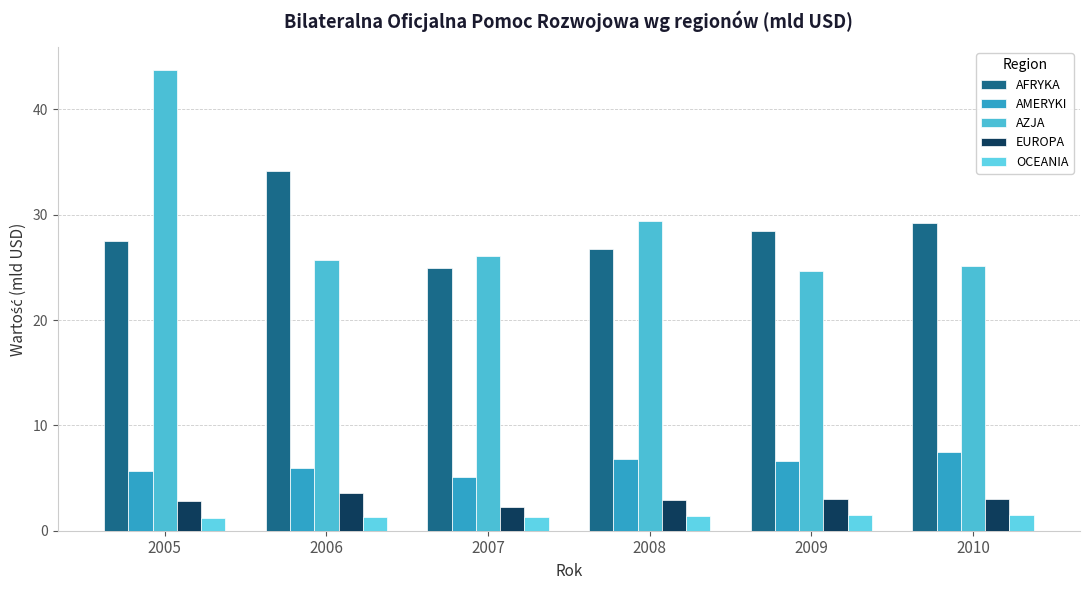

At 2007, list the series in order from largest to smallest.

AZJA, AFRYKA, AMERYKI, EUROPA, OCEANIA